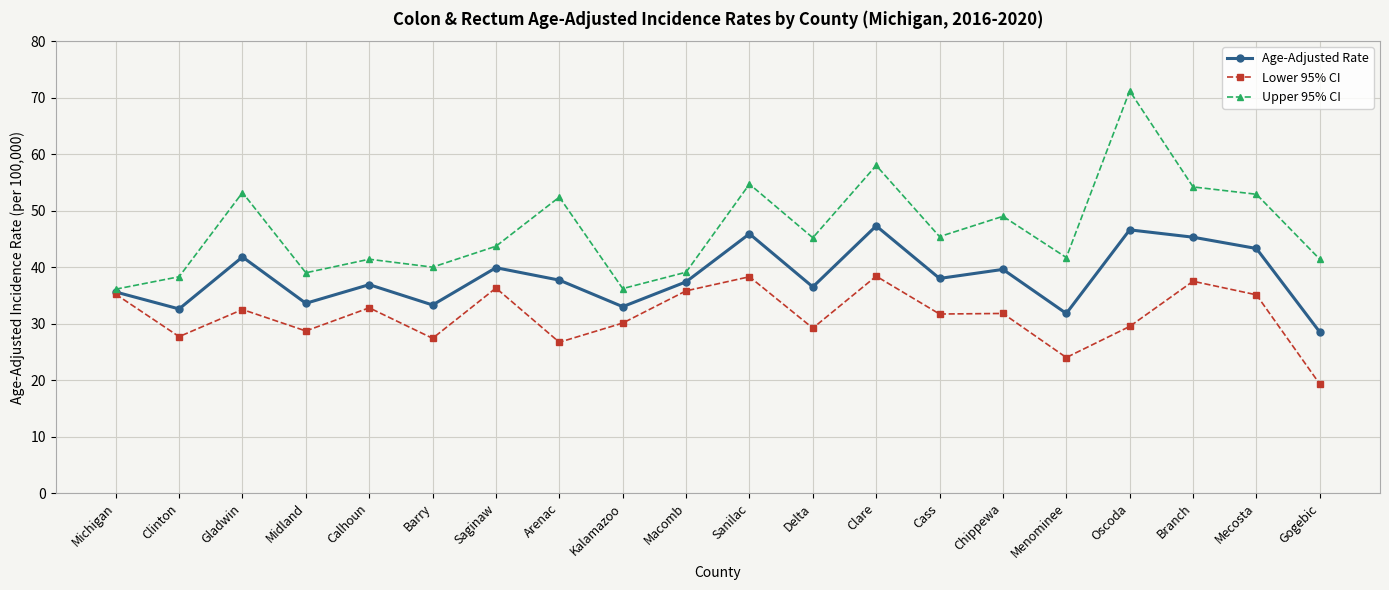

At which category does the chart reach its peak across all series?

Oscoda